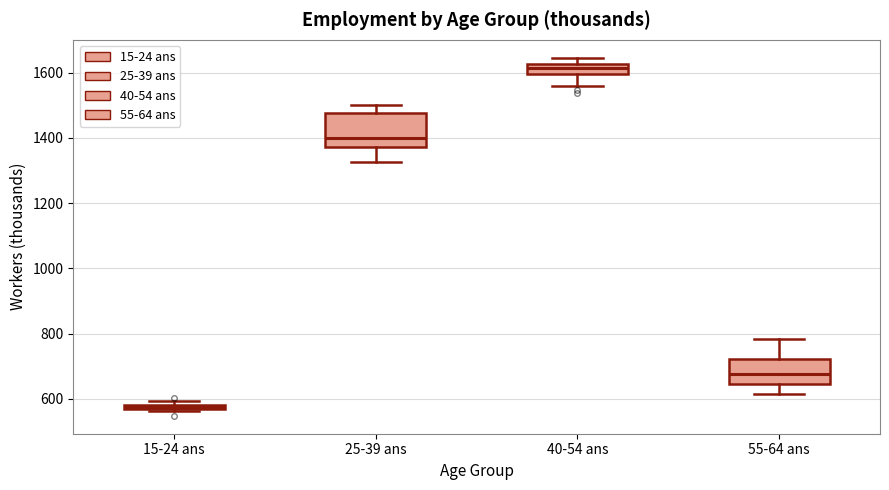

Which box is the tallest, from its lower edge to its upper edge?

25-39 ans